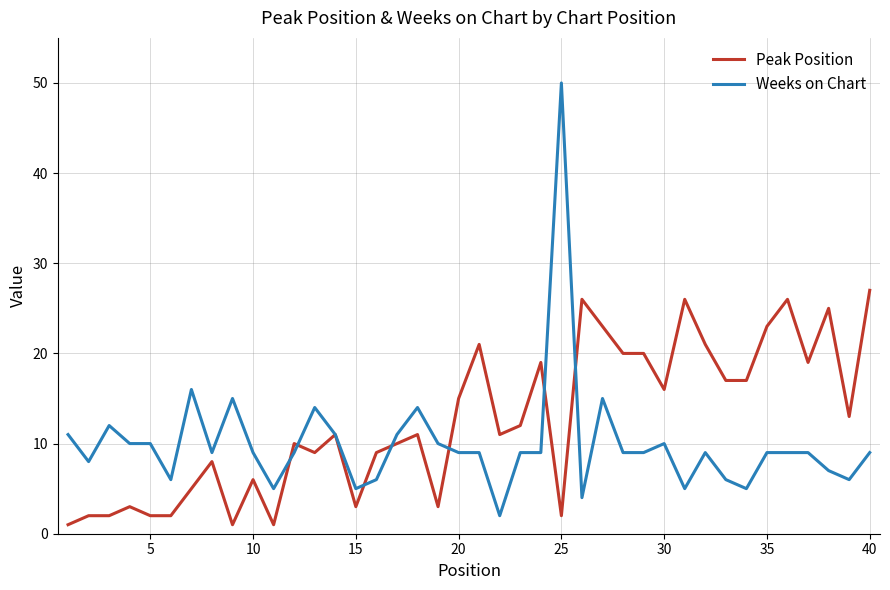

What are all the series names shown in the legend?

Peak Position, Weeks on Chart